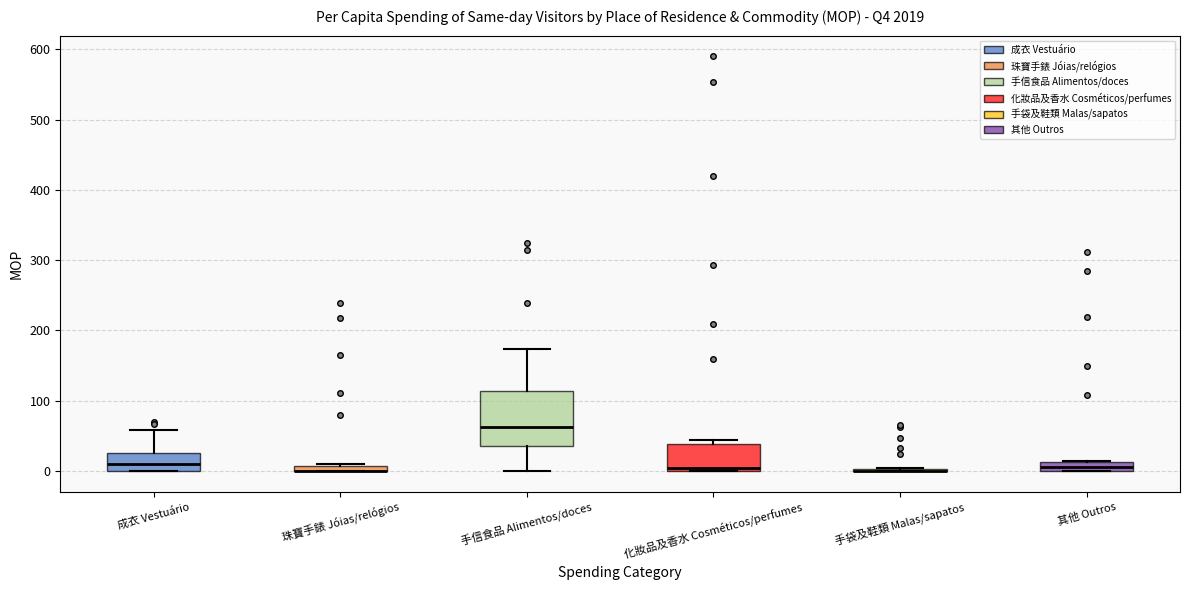

Where is the upper edge of the box for 手信食品 Alimentos/doces on the y-axis? The values are not printed on the chart, so give them approximately, as read against the axis.

110